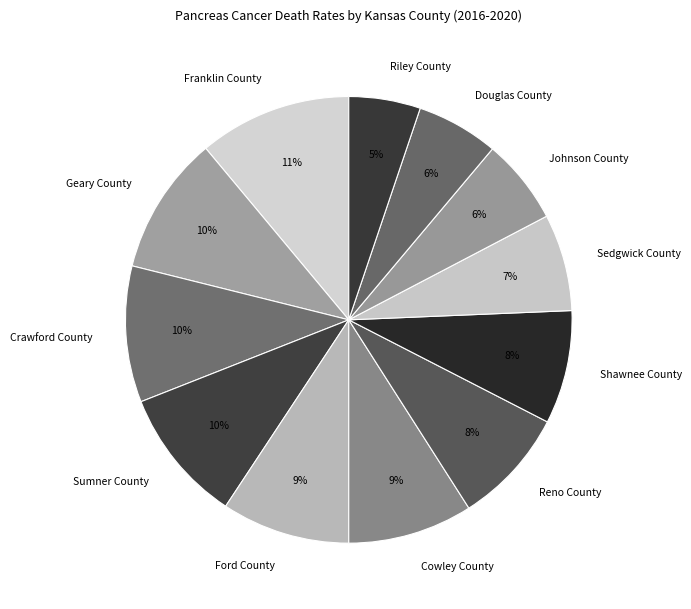

Is there a majority slice in this chart?

No